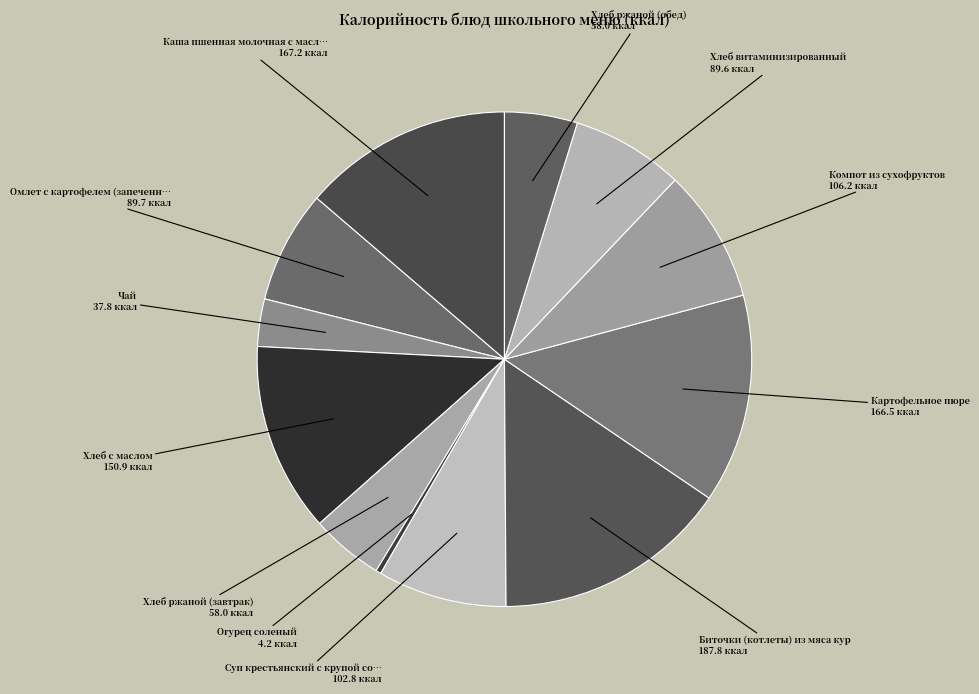

How many slices are in this pie chart?

12